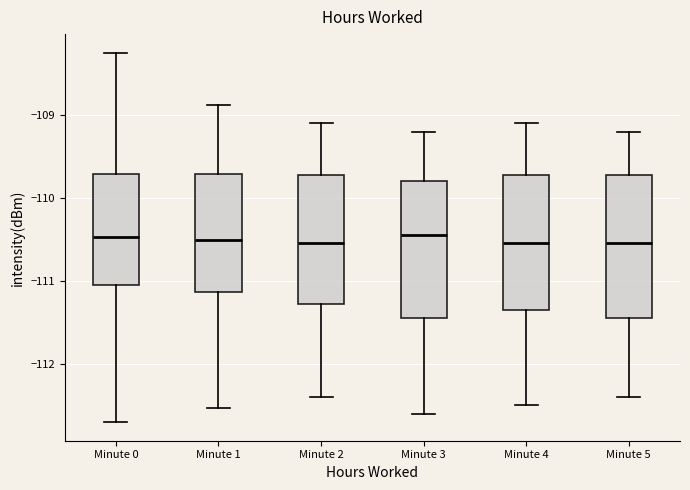

Reading left to right, read every box against the y-axis: the position of its median line, the range the box covers, and the ends of its whiskers. The values are not printed on the chart, so give them approximately, as read against the axis.

Minute 0: median -110.5, box -111.0 to -109.7, whiskers -112.7 to -108.2
Minute 1: median -110.5, box -111.1 to -109.7, whiskers -112.5 to -108.9
Minute 2: median -110.5, box -111.3 to -109.7, whiskers -112.4 to -109.1
Minute 3: median -110.4, box -111.4 to -109.8, whiskers -112.6 to -109.2
Minute 4: median -110.5, box -111.3 to -109.7, whiskers -112.5 to -109.1
Minute 5: median -110.5, box -111.4 to -109.7, whiskers -112.4 to -109.2